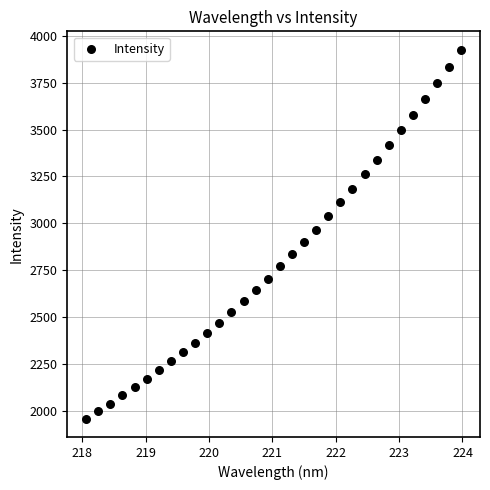

What is the range of X values (max minus min)?

5.9